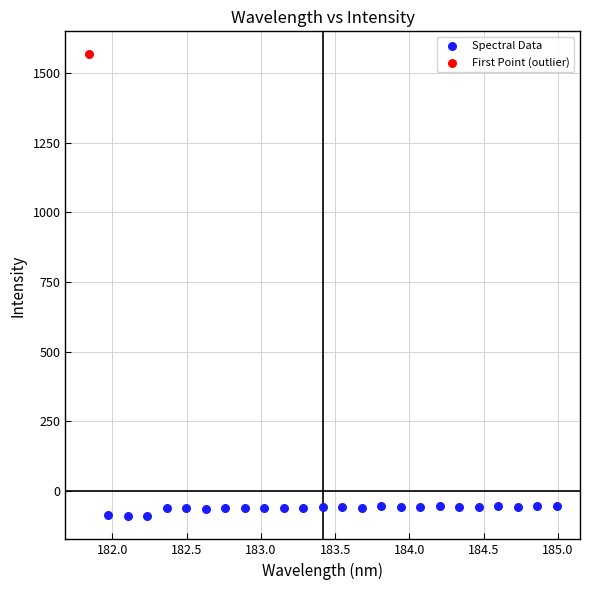

What are all the series names shown in the legend?

Spectral Data, First Point (outlier)